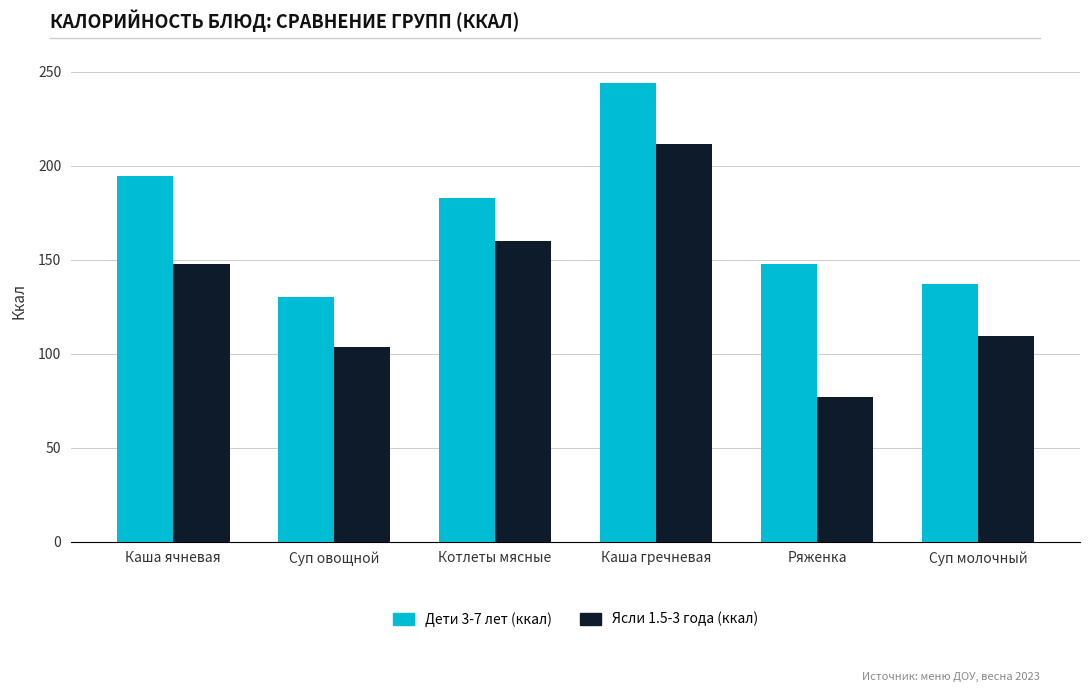

List the series in order of their overall mean, highest first.

Дети 3-7 лет (ккал), Ясли 1.5-3 года (ккал)